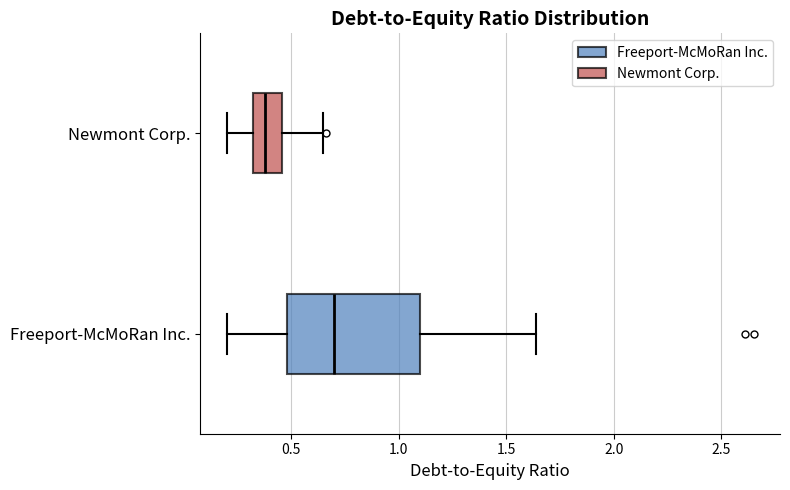

Where is the right edge of the box for Newmont Corp. on the x-axis? The values are not printed on the chart, so give them approximately, as read against the axis.

0.45